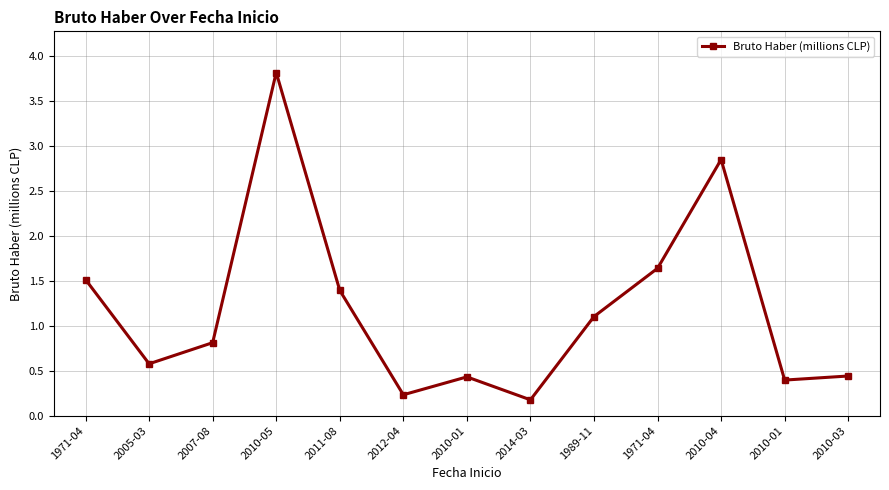

True or false: the data shows 0.6 at 2005-03.

True